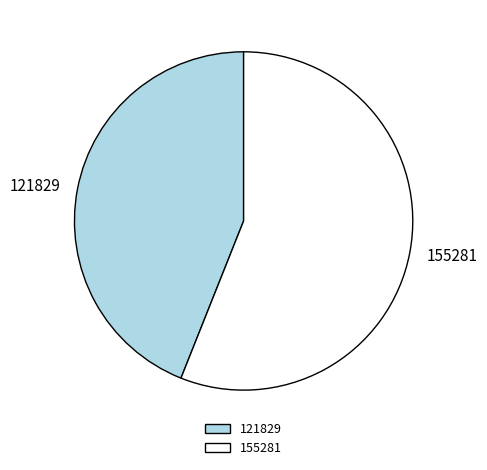

What is the ratio of the value at 155281 to the value at 121829?

1.3